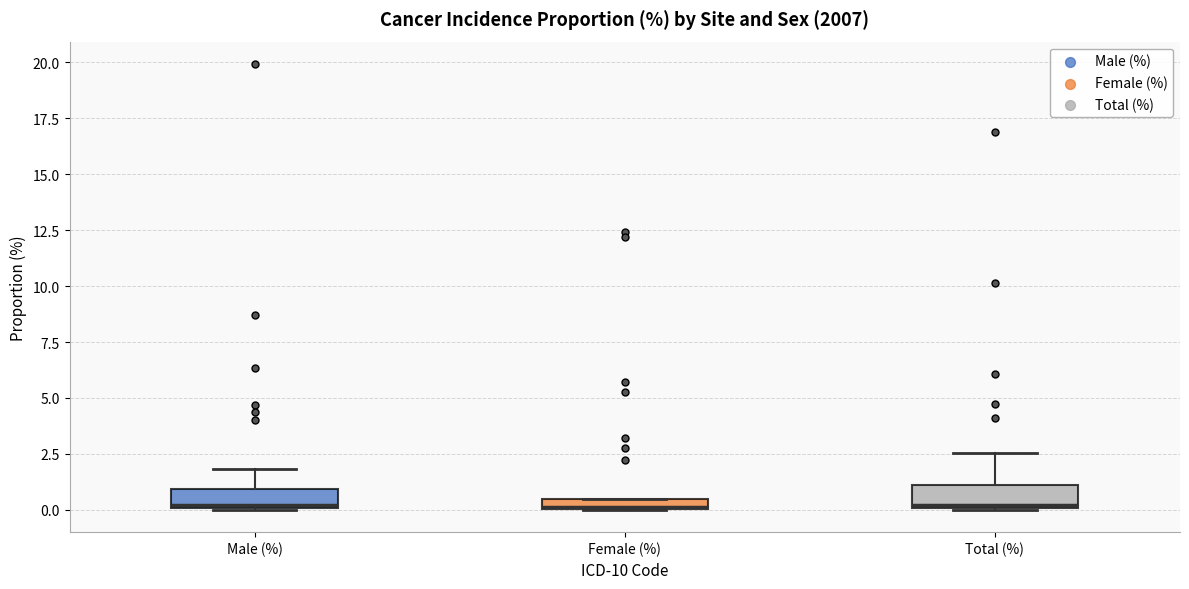

Where is the upper edge of the box for Male (%) on the y-axis? The values are not printed on the chart, so give them approximately, as read against the axis.

1.0